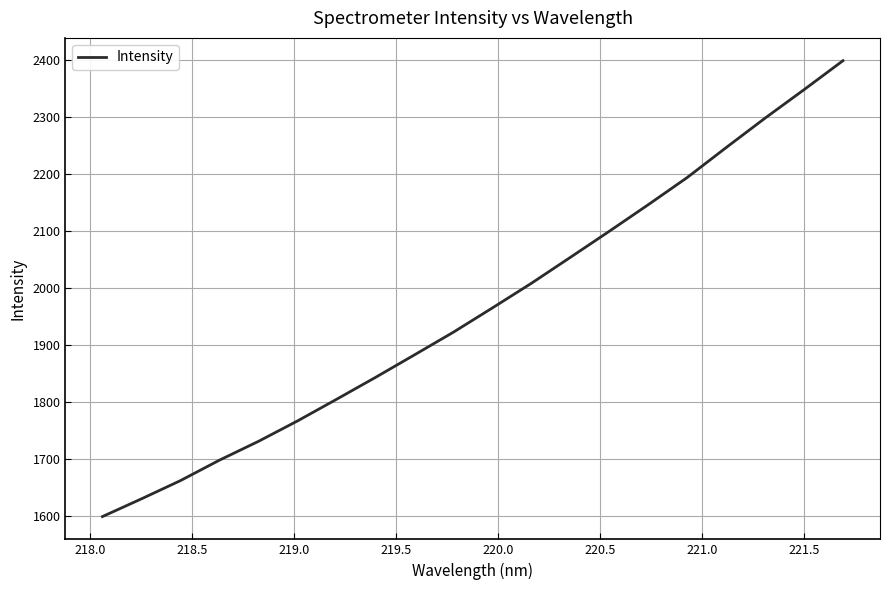

What is the minimum value shown in the chart?

1599.6